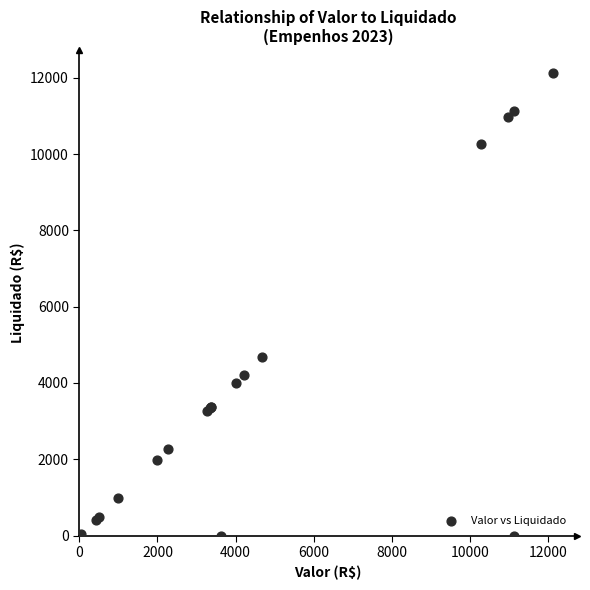

What Y value in the scatter plot is closest to 6060?

4672.3